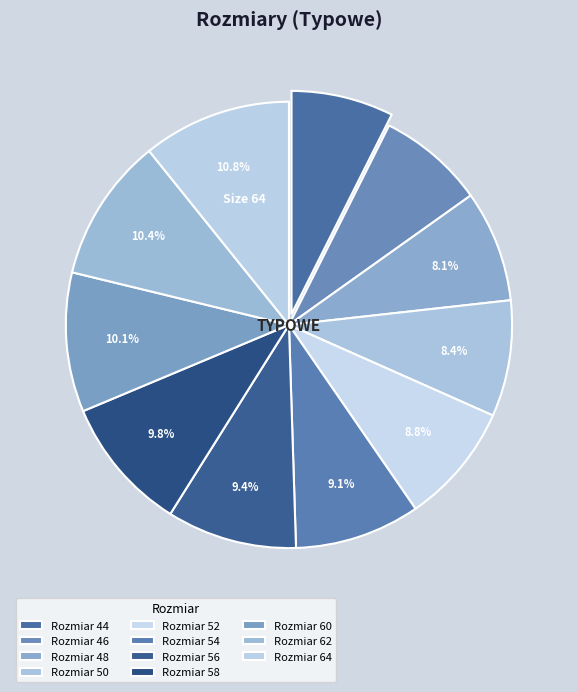

How many segments does this pie chart have?

11